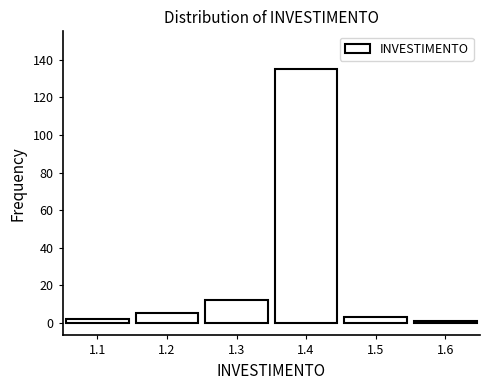

Reading right to left, what are all the values shown in this chart?

1	3	135	12	5	2